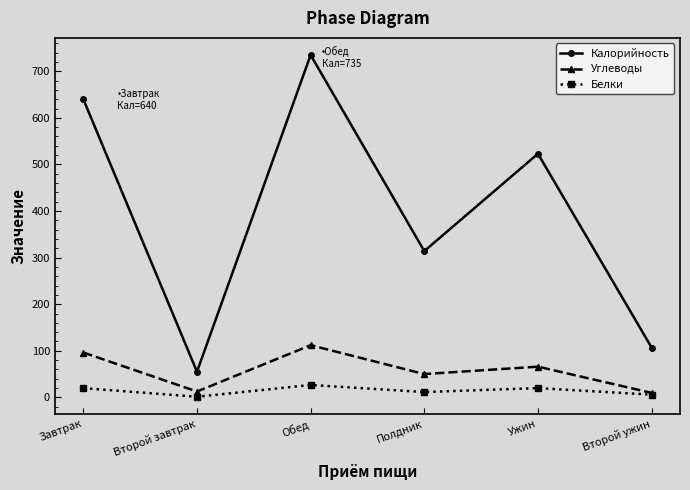

What is the difference between the Белки values at Завтрак and Обед?

6.8